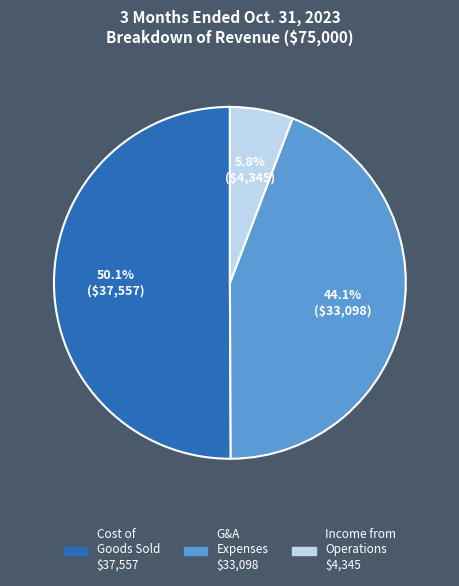

How many segments does this pie chart have?

3